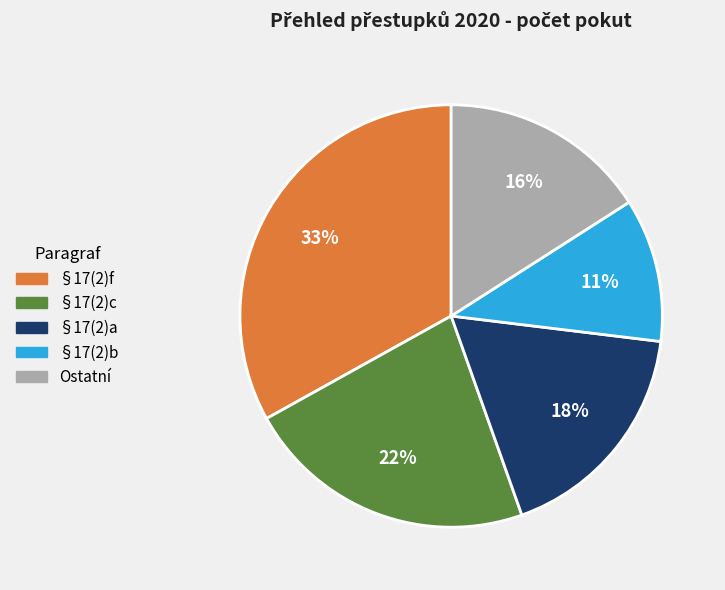

Count the number of slices in the pie.

5